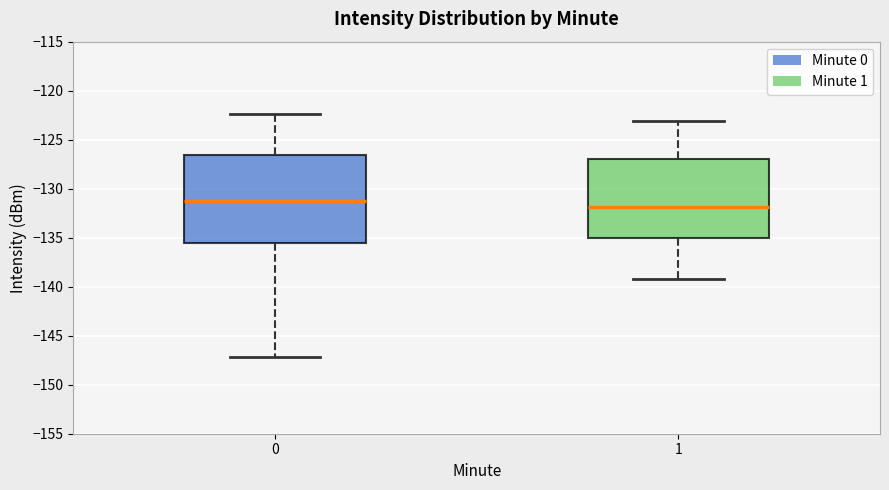

Which box's median line is the highest?

0